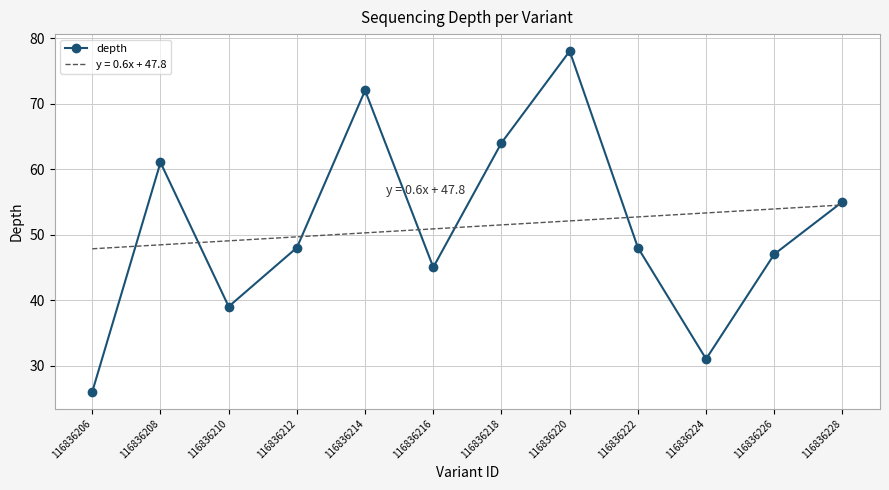

What is the maximum value for y = 0.6x + 47.8?

54.5